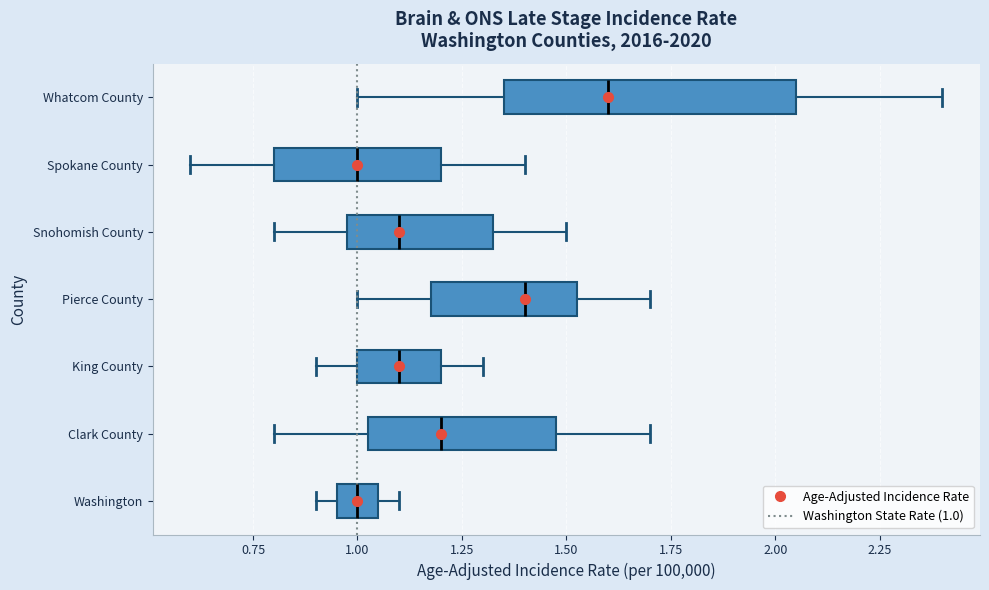

Which box is the widest, from its left edge to its right edge?

Whatcom County